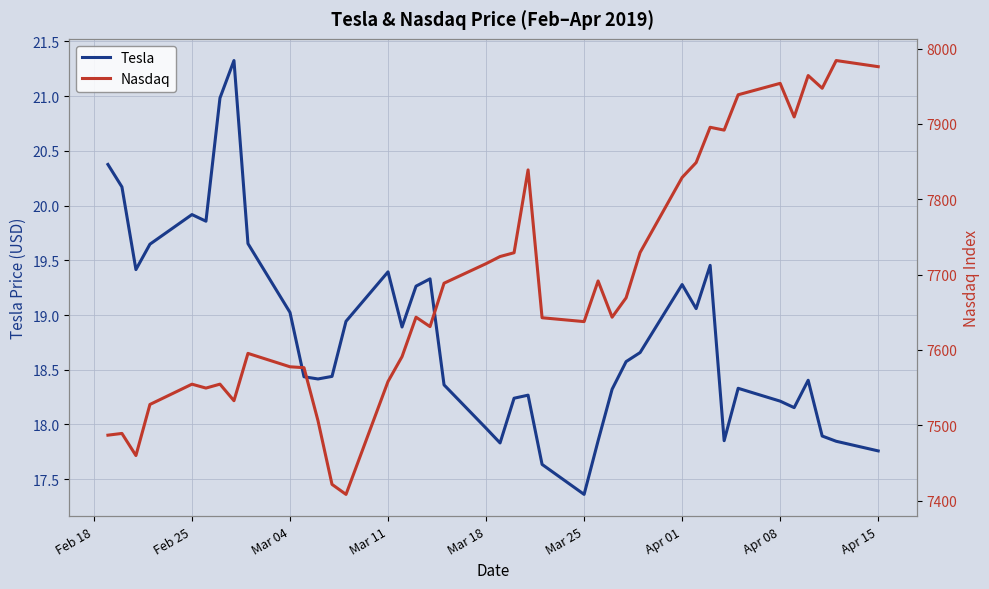

What is the maximum value for Tesla?

21.3